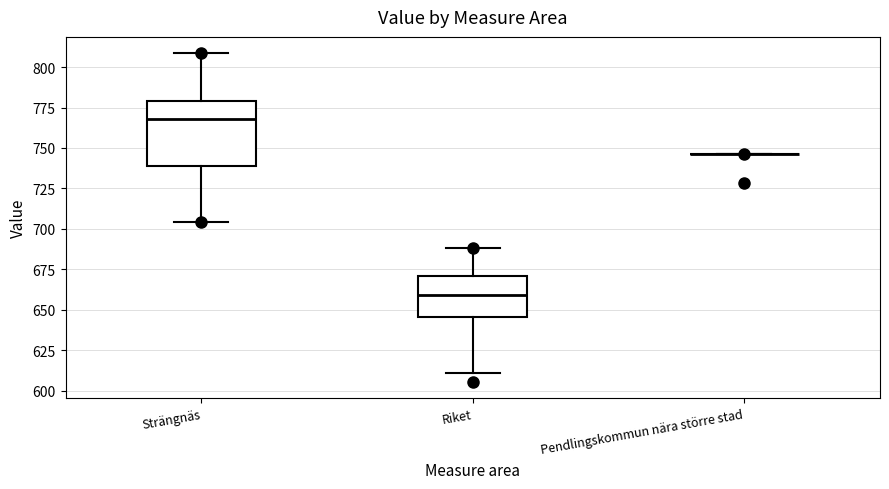

Which box is the tallest, from its lower edge to its upper edge?

Strängnäs